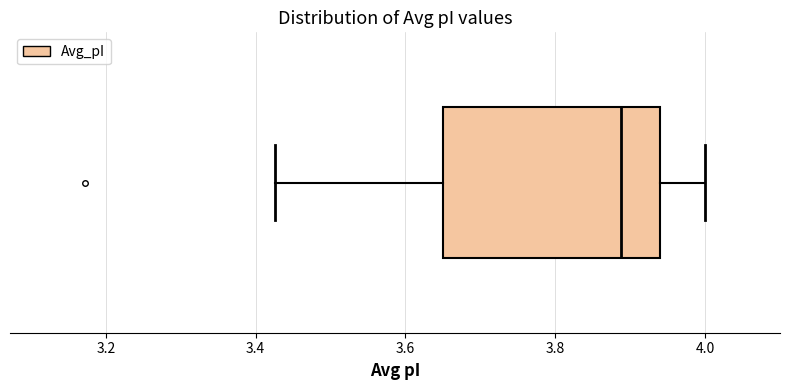

Transcribe this box plot: give where the median line is, the range the box spans, and where the two whiskers end, as read against the x-axis. The values are not printed on the chart, so give them approximately, as read against the axis.

median 3.88, box 3.64 to 3.94, whiskers 3.42 to 4.00